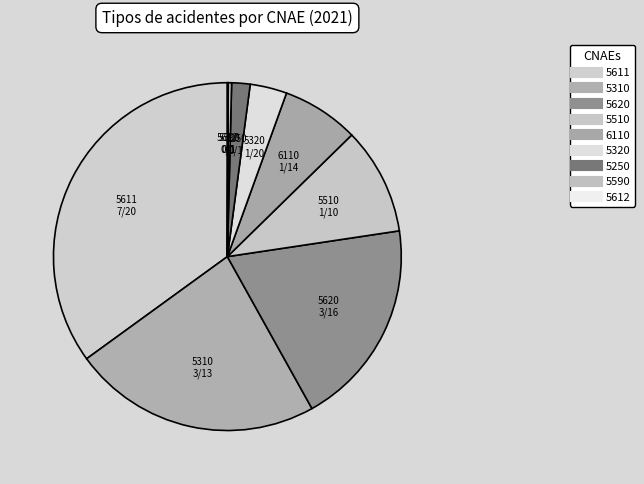

To the nearest percent, what portion does 5320 represent?

3%